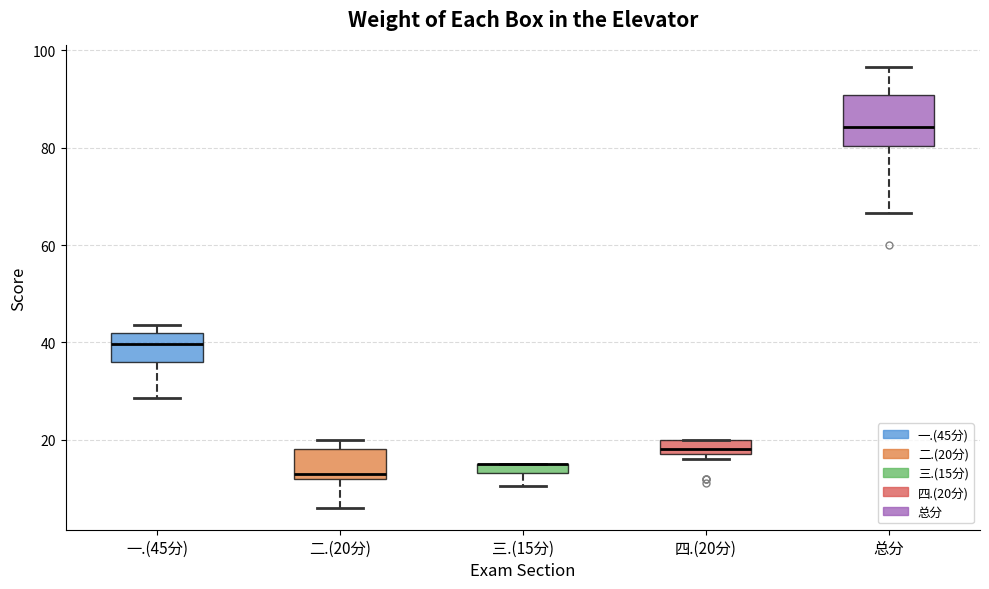

Comparing the boxes themselves (not the whiskers), which one is the tallest?

总分